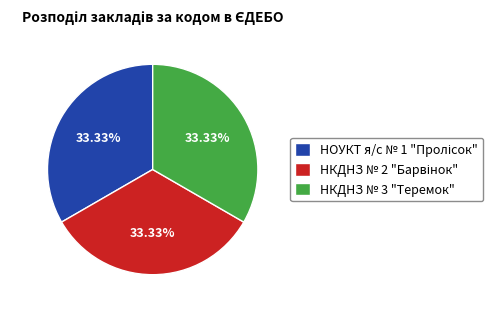

What portion of the pie excludes НКДНЗ № 3 "Теремок"?

66.7%